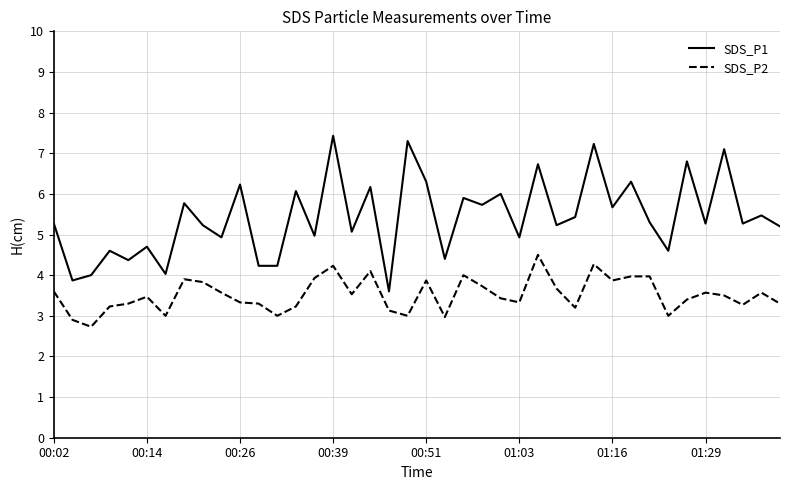

Which series has the largest total across all categories?

SDS_P1